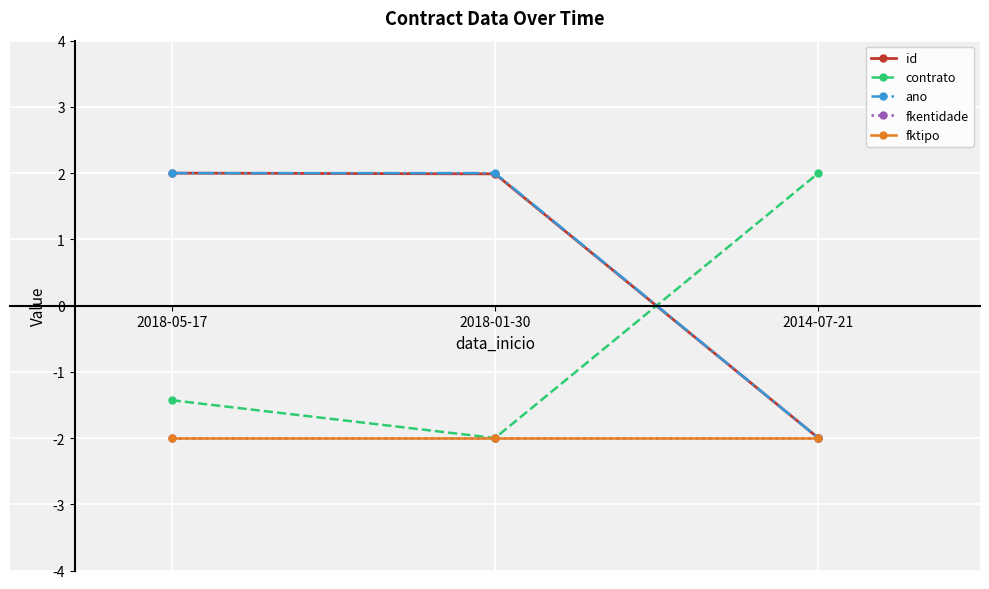

What is the value of the id point at the 3rd from the left?

-2.0